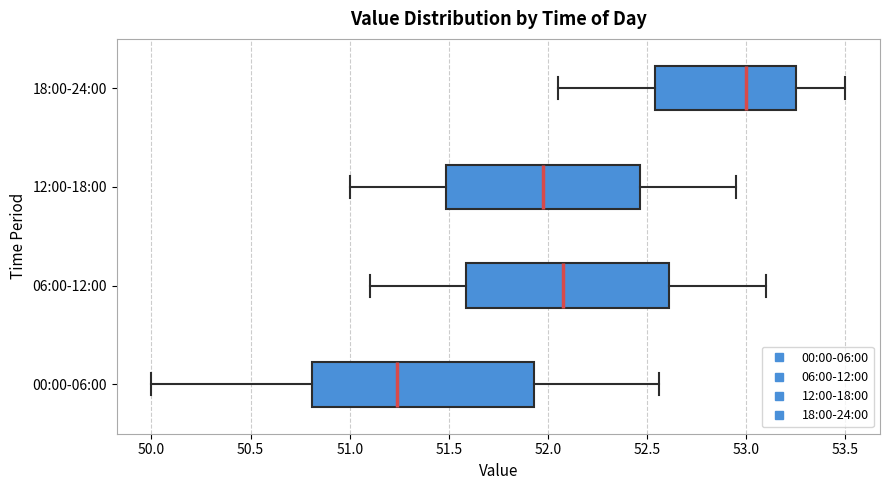

Which box has the furthest to the right median line?

18:00-24:00